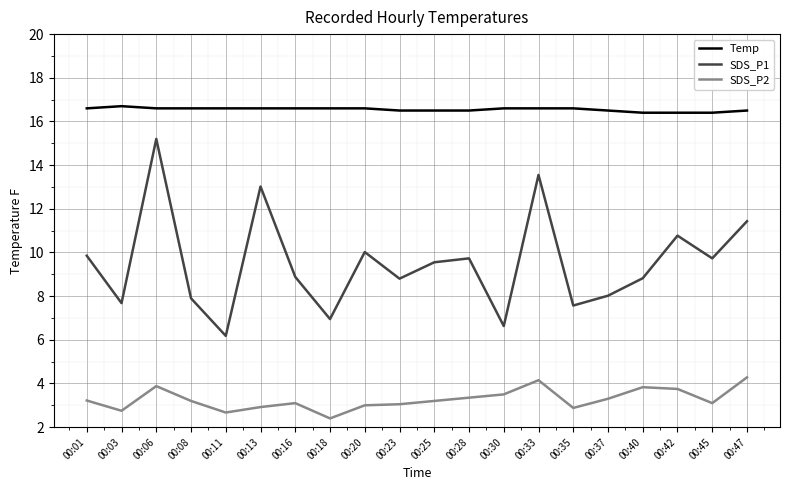

Rank the series by their maximum value, from highest to lowest.

Temp, SDS_P1, SDS_P2